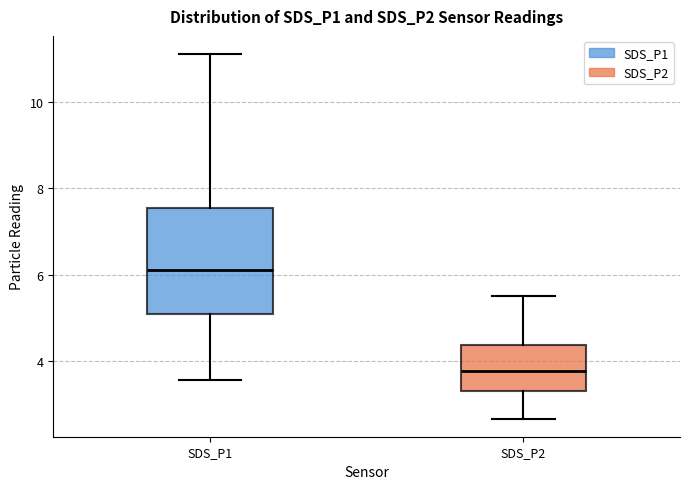

Comparing the boxes themselves (not the whiskers), which one is the tallest?

SDS_P1